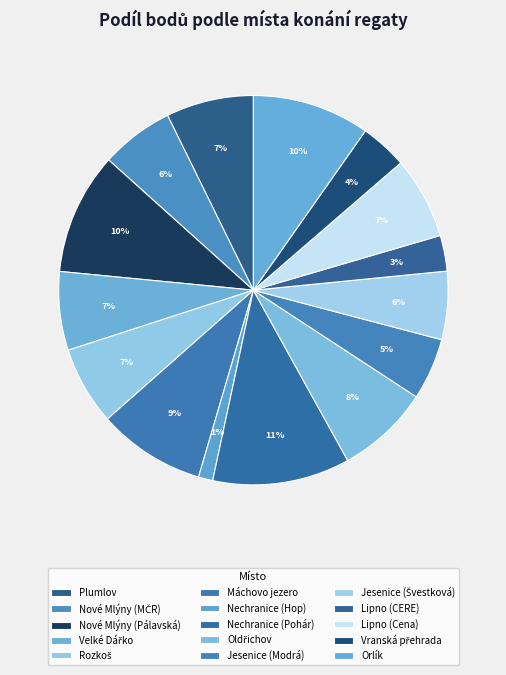

True or false: Nové Mlýny (Pálavská) accounts for 10% of the total.

True